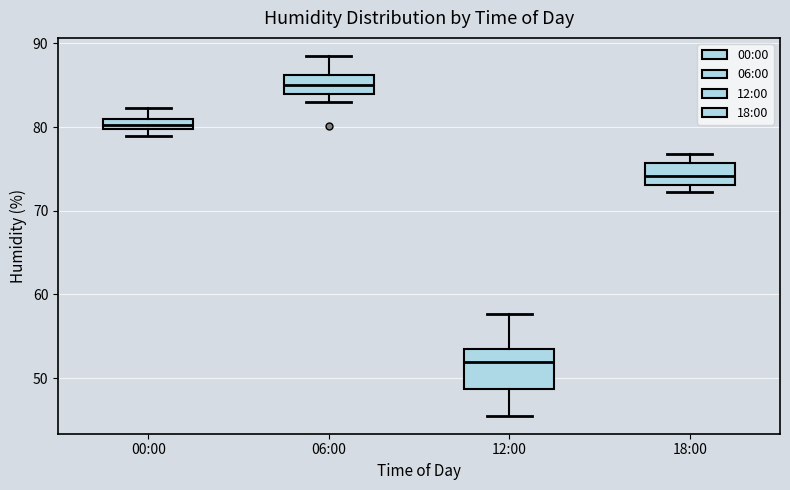

Comparing the boxes themselves (not the whiskers), which one is the tallest?

12:00